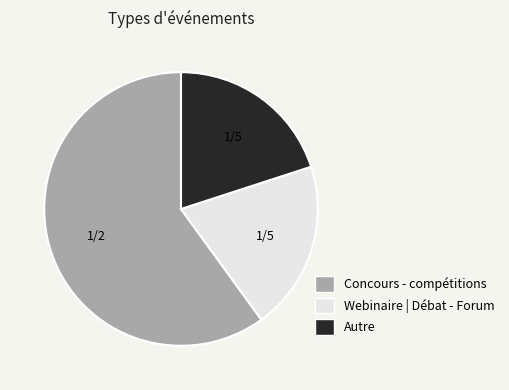

True or false: Webinaire | Débat - Forum accounts for 11% of the total.

False